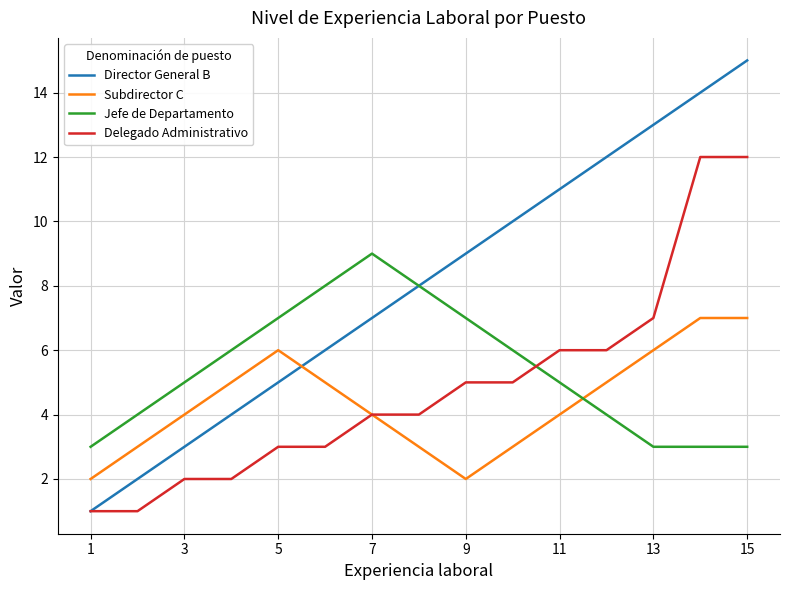

How many times do Director General B and Subdirector C cross each other?

1